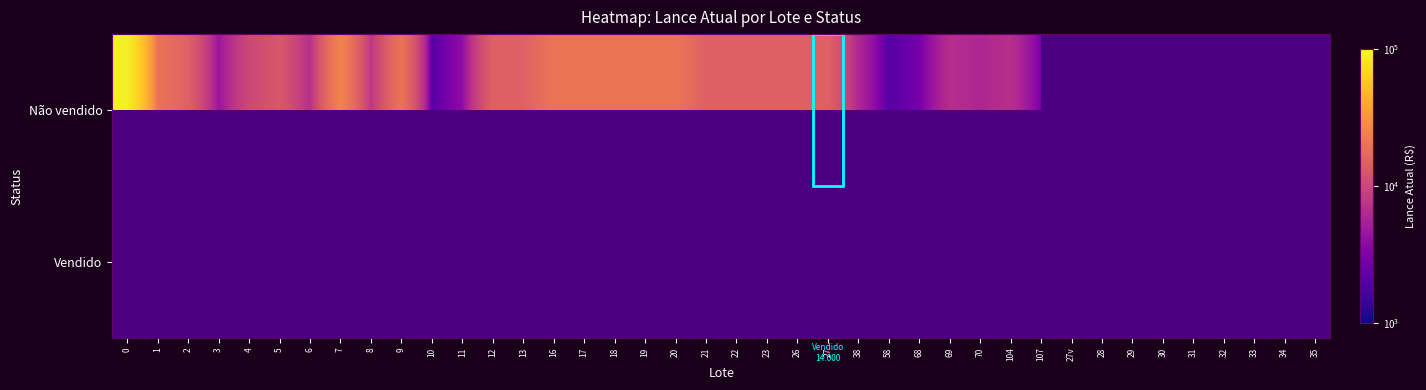

What is the smallest value displayed?

2000.0